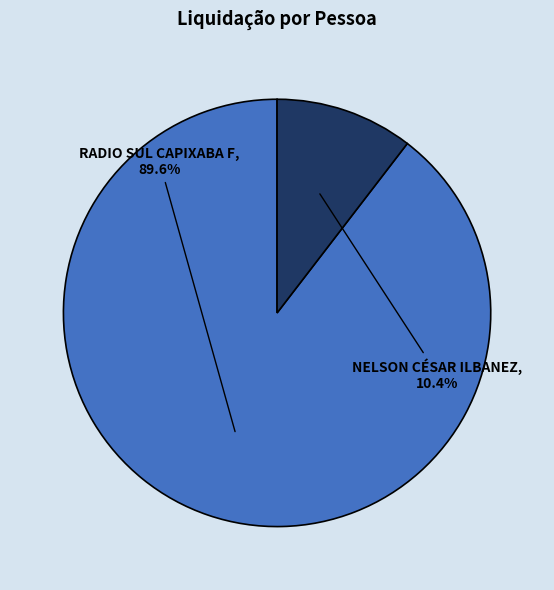

How many segments does this pie chart have?

2